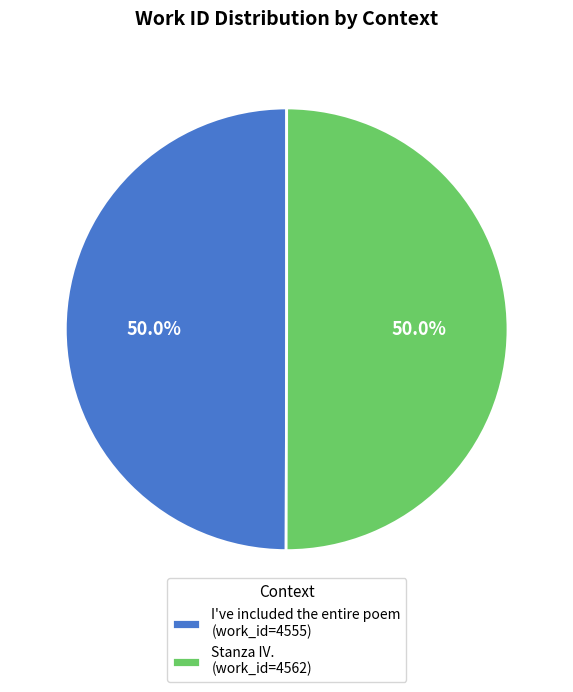

Count the number of slices in the pie.

2